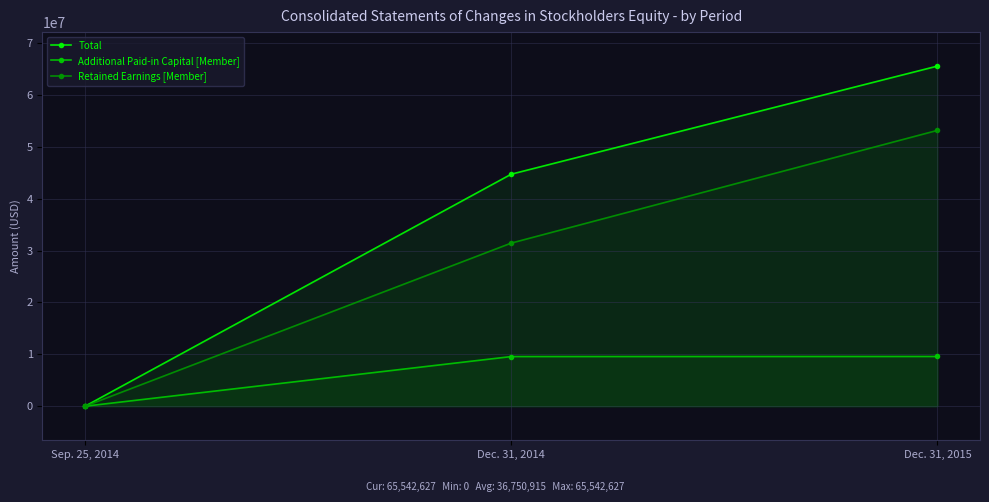

Which series has the largest total across all categories?

Total